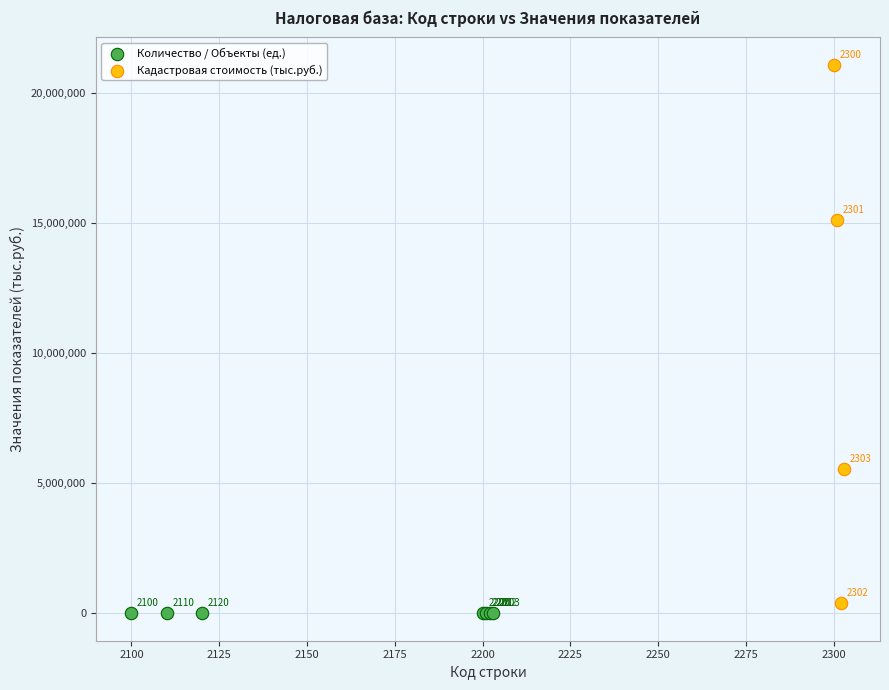

Which series contains the highest Y value?

Кадастровая стоимость (тыс.руб.)